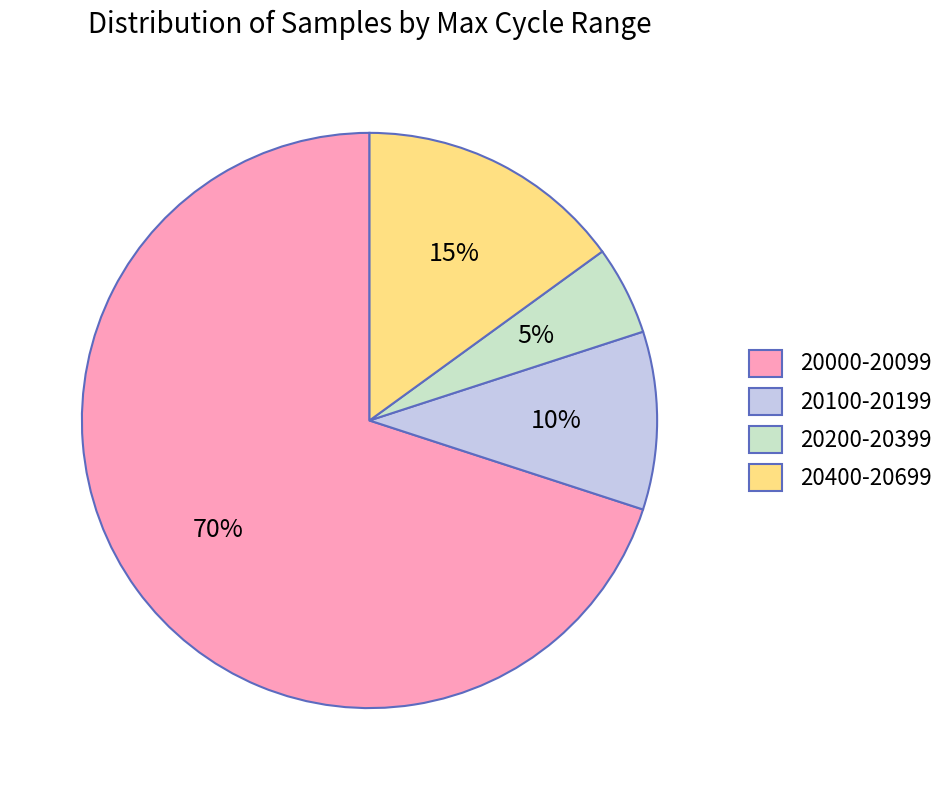

Which has a higher value, 20100-20199 or 20400-20699?

20400-20699